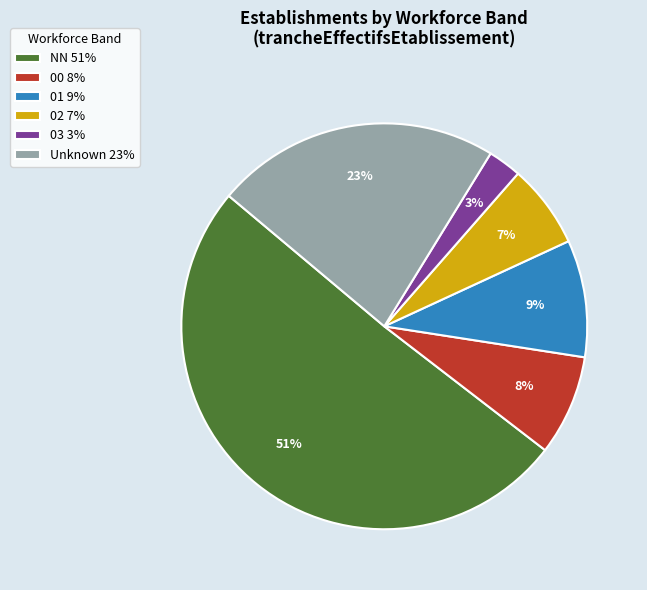

To the nearest percent, what is the combined percentage of NN 51% and 02 7%?

57%